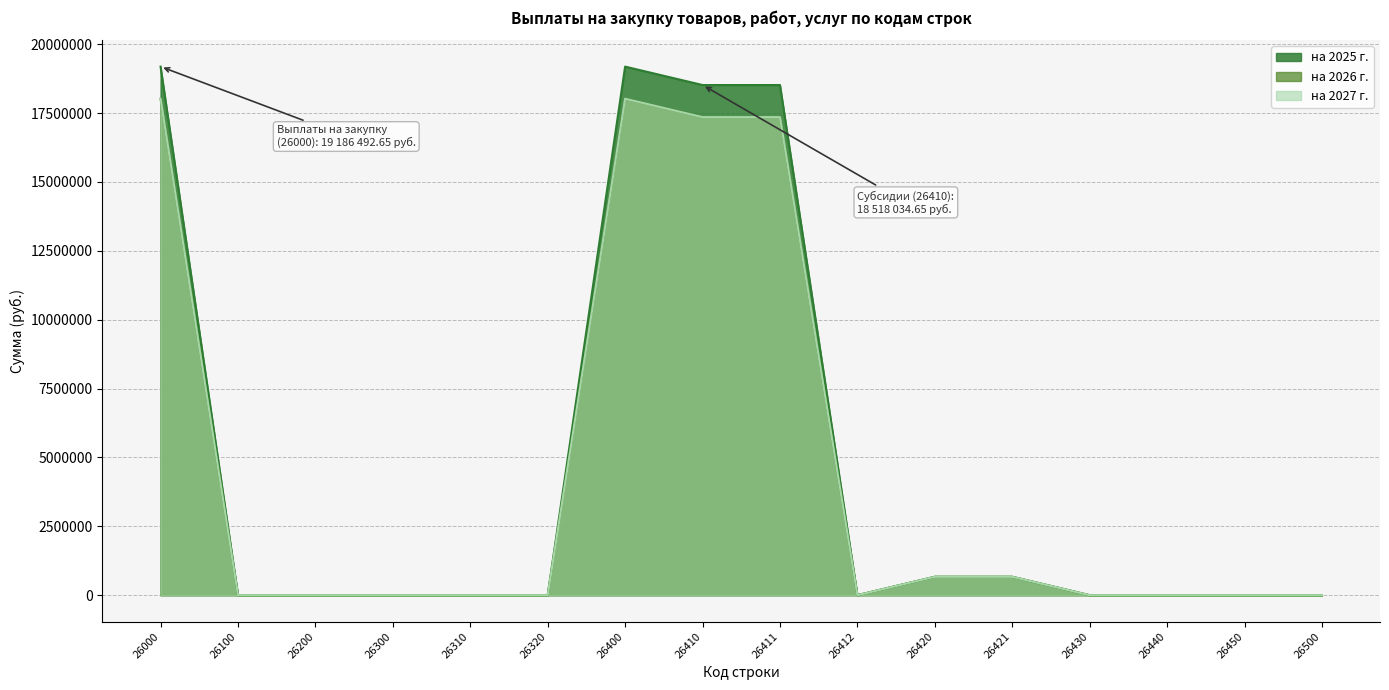

True or false: на 2025 г. has a value of 0.0 at 26430.

True